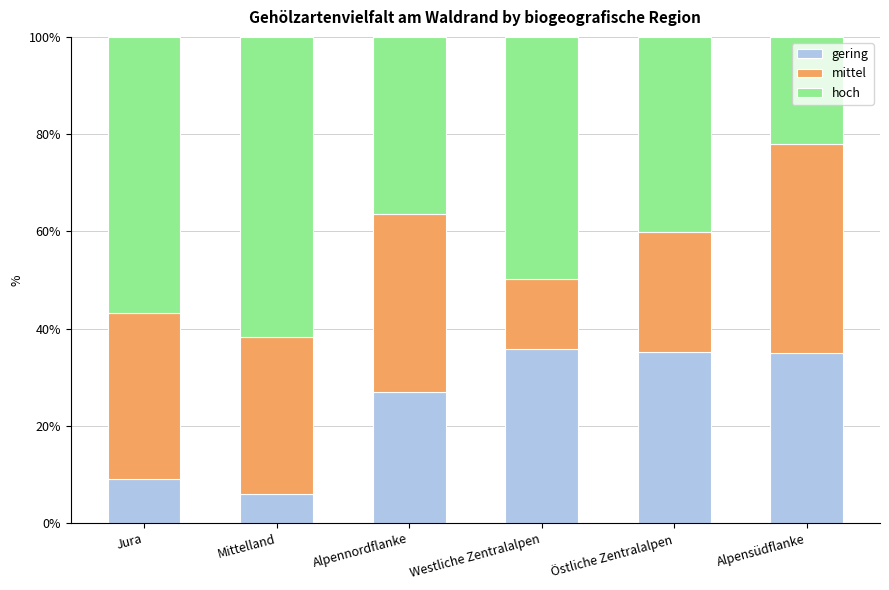

Read the gering value at Alpennordflanke.

26.9